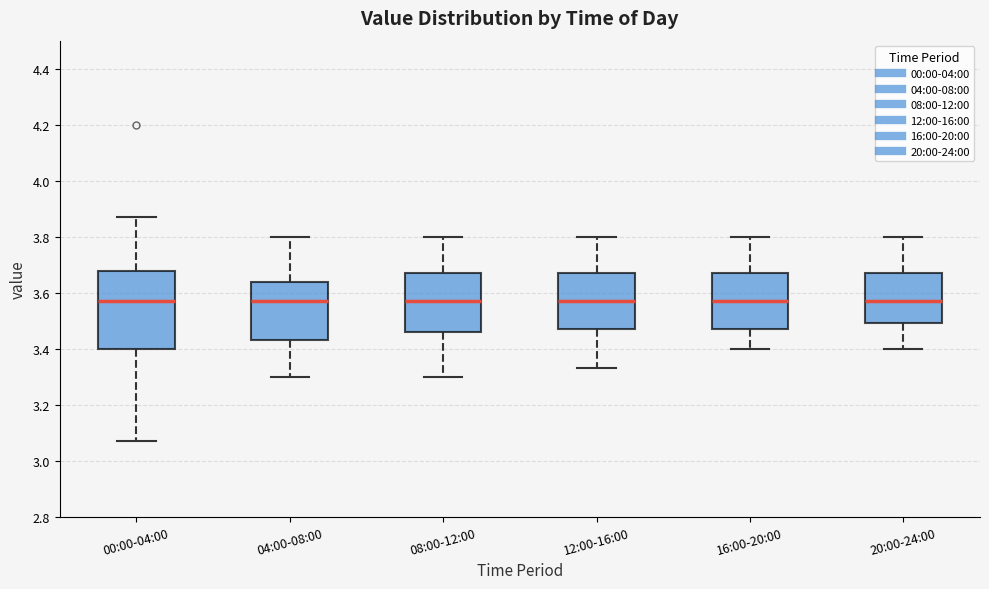

Where is the lower edge of the box for 08:00-12:00 on the y-axis? The values are not printed on the chart, so give them approximately, as read against the axis.

3.46